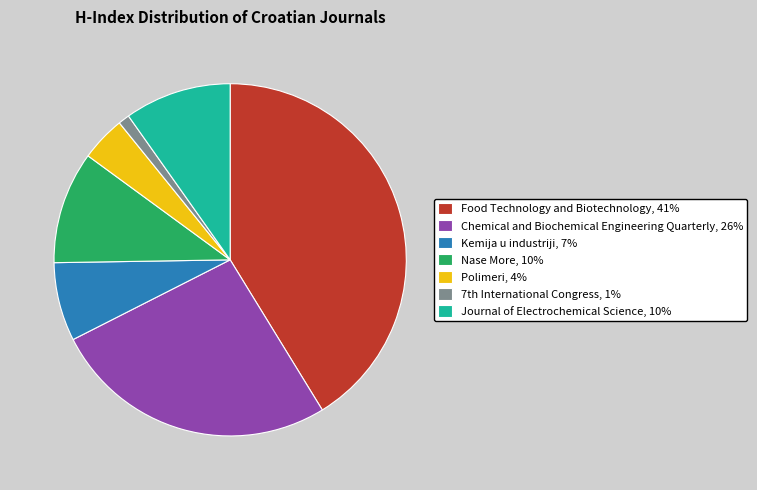

Which slice is the largest?

Food Technology and Biotechnology